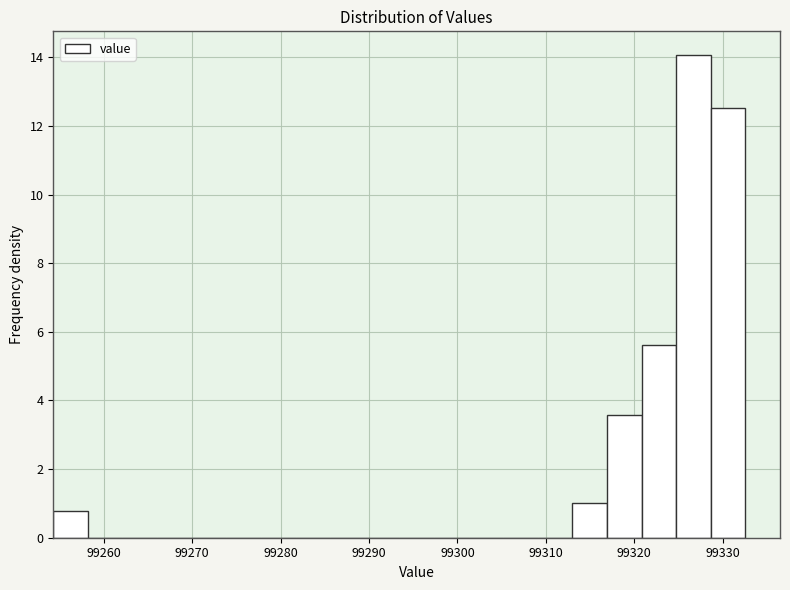

Read against the x-axis, roughly where is the centre of the tallest bar?

99327